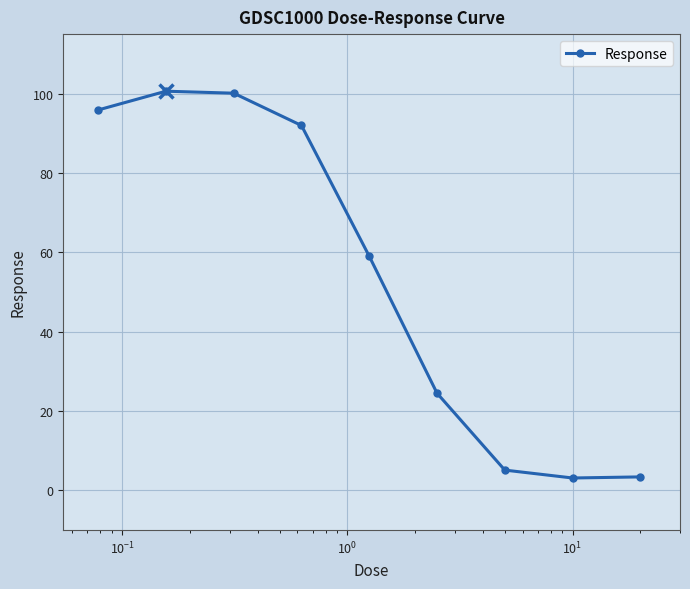

True or false: the data has more than 0 interior local peaks.

True